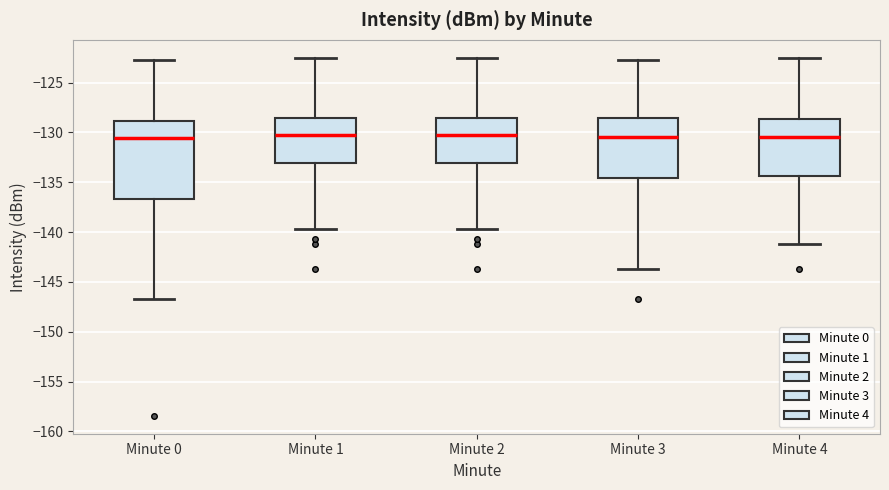

Where does the upper whisker of the box for Minute 0 end on the y-axis? The values are not printed on the chart, so give them approximately, as read against the axis.

-123.0